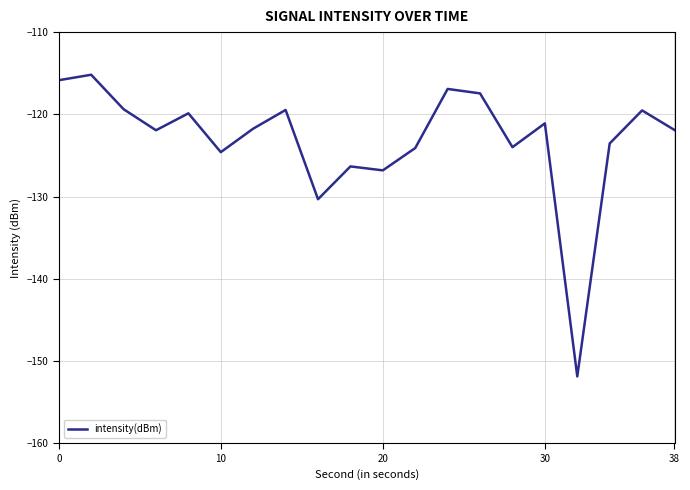

How many lines are shown in the chart?

1